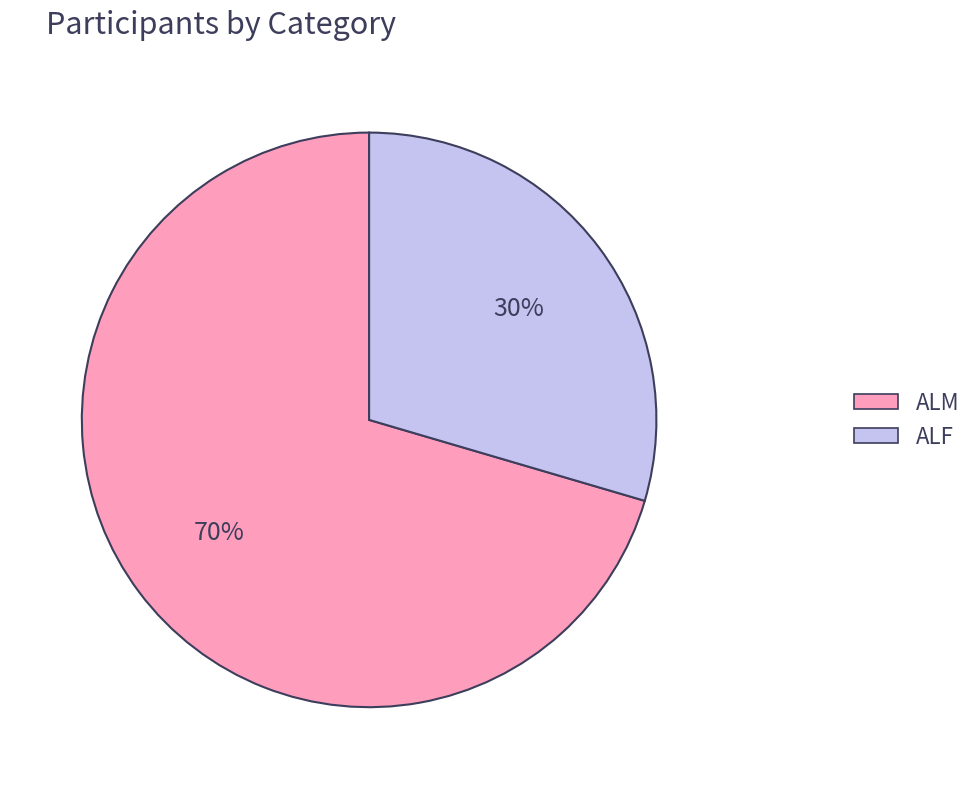

Rank the categories by value from highest to lowest.

ALM, ALF